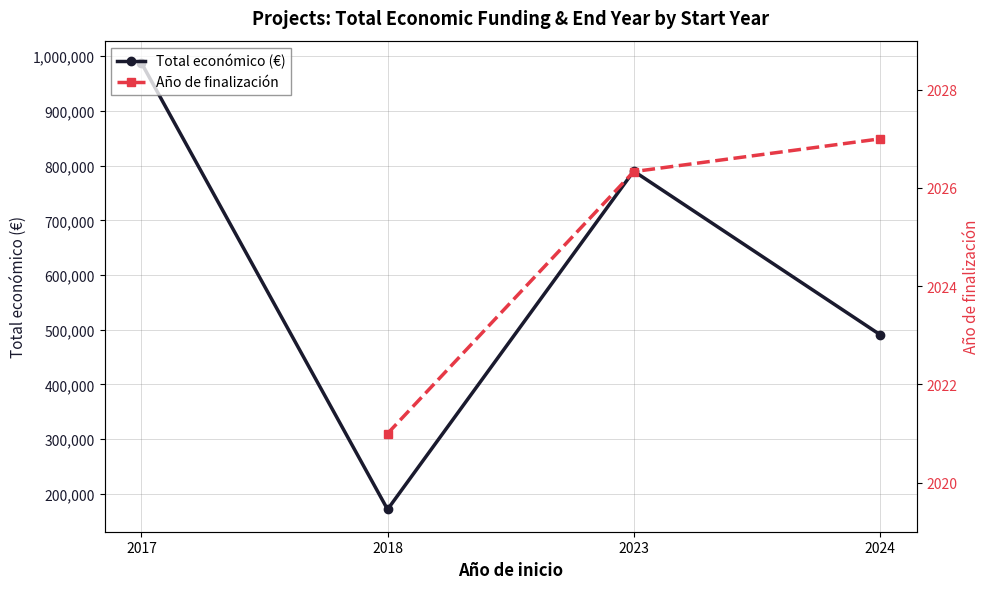

What is the average value of the Total económico (€) series?

610068.5